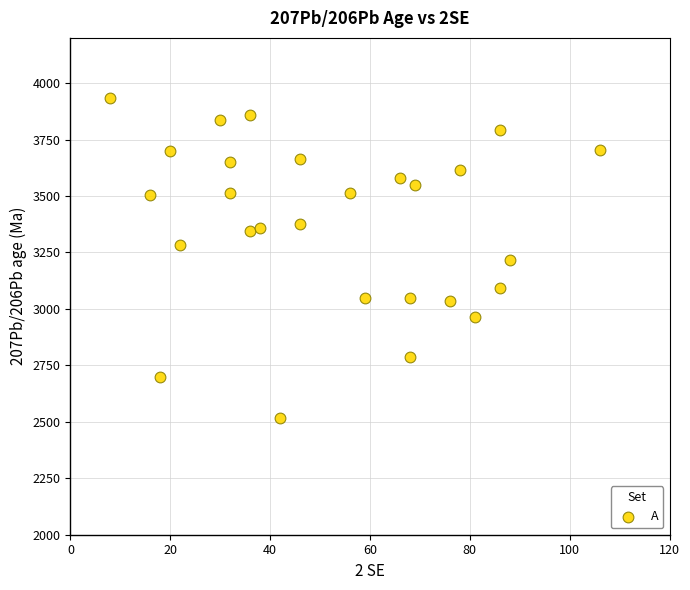

What is the range of Y values (max minus min)?

1416